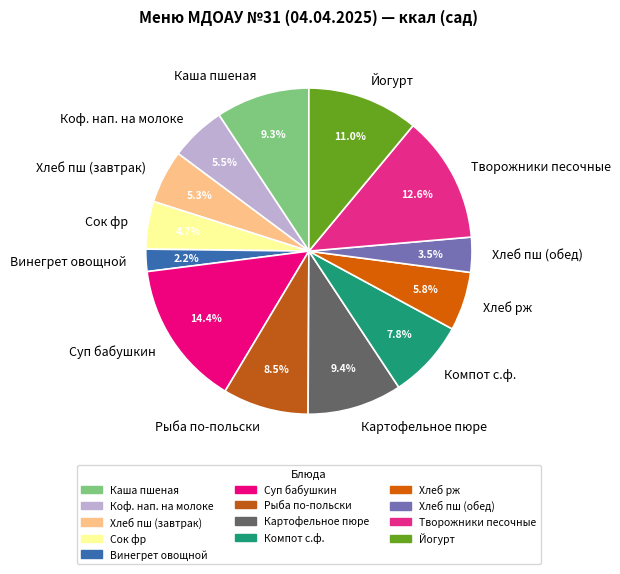

How many slices are in this pie chart?

13